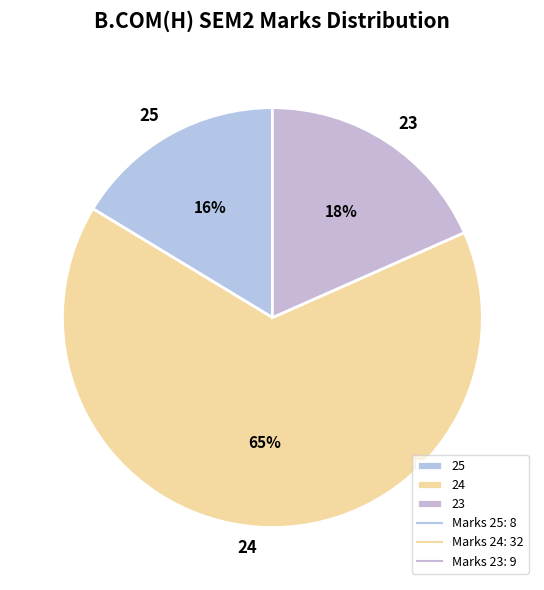

True or false: 24 accounts for 65% of the total.

True